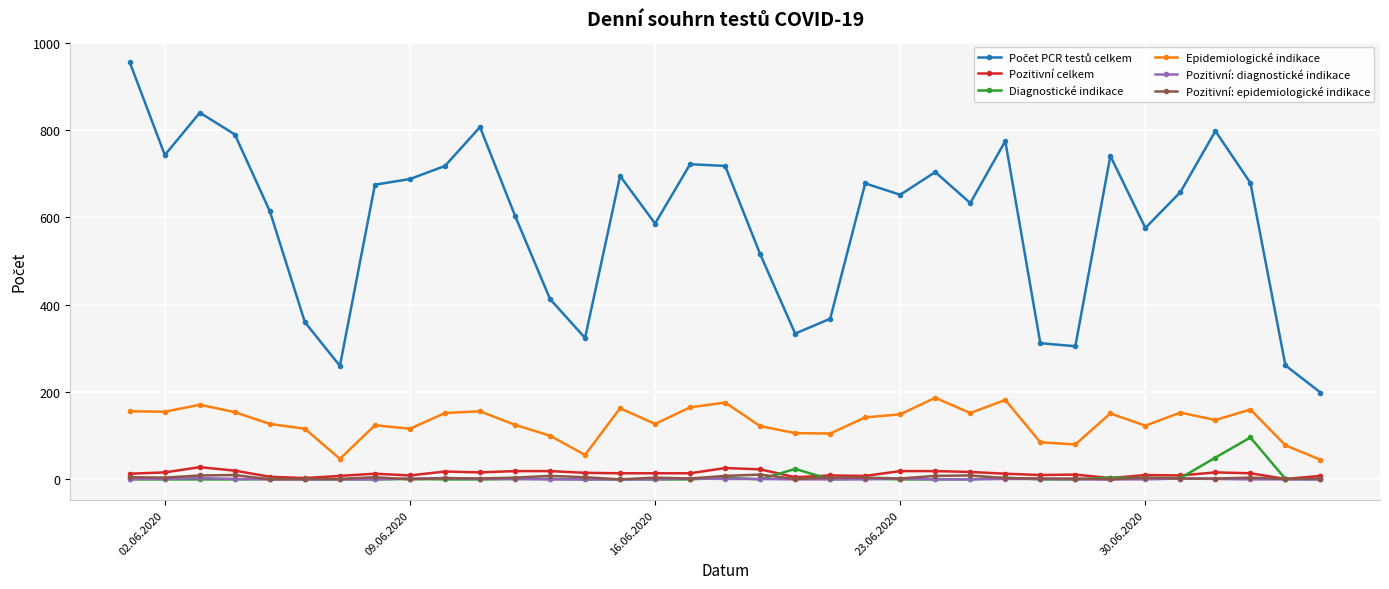

What is the maximum value shown in the chart?

955